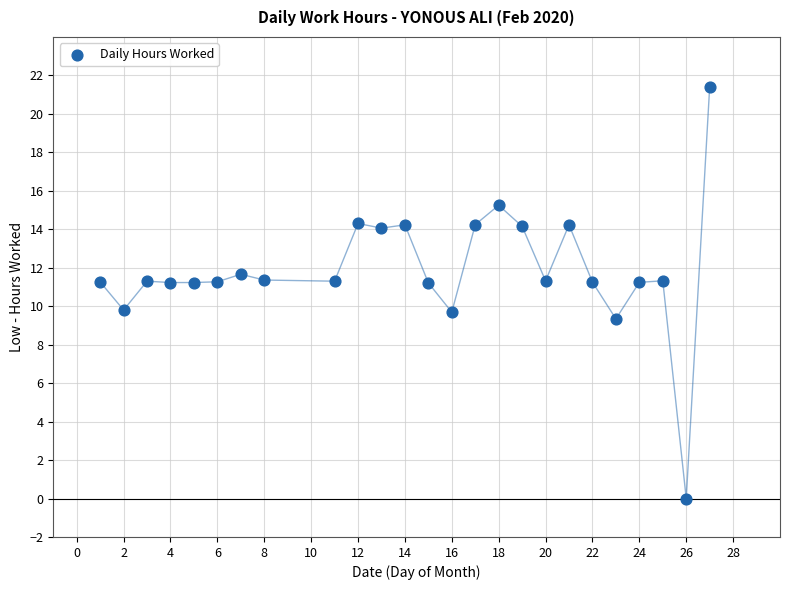

What is the range of X values (max minus min)?

26.0